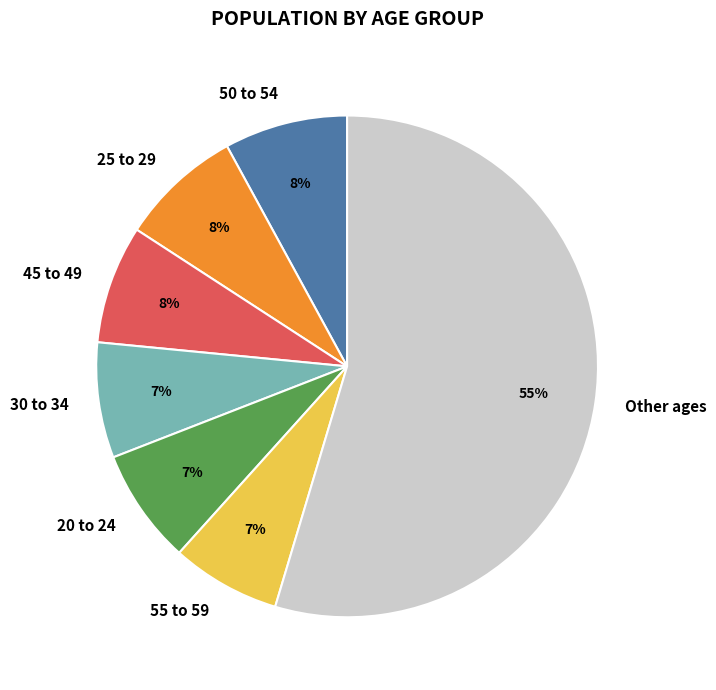

Which category has the biggest portion of the pie?

Other ages